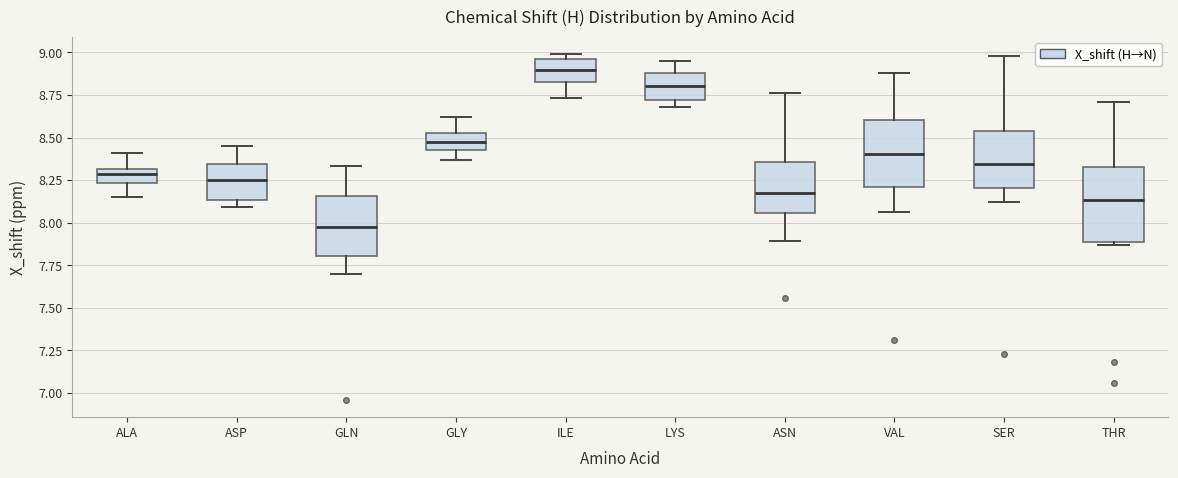

Reading left to right, read every box against the y-axis: the position of its median line, the range the box covers, and the ends of its whiskers. The values are not printed on the chart, so give them approximately, as read against the axis.

ALA: median 8.30 (inside the box), box 8.25 to 8.30, whiskers 8.15 to 8.40
ASP: median 8.25, box 8.15 to 8.35, whiskers 8.10 to 8.45
GLN: median 8.00, box 7.80 to 8.15, whiskers 7.70 to 8.35
GLY: median 8.50, box 8.45 to 8.55, whiskers 8.35 to 8.60
ILE: median 8.90, box 8.85 to 8.95, whiskers 8.75 to 9.00
LYS: median 8.80, box 8.70 to 8.90, whiskers 8.70 (just below the box's lower edge) to 8.95
ASN: median 8.20, box 8.05 to 8.35, whiskers 7.90 to 8.75
VAL: median 8.40, box 8.20 to 8.60, whiskers 8.05 to 8.90
SER: median 8.35, box 8.20 to 8.55, whiskers 8.10 to 9.00
THR: median 8.15, box 7.90 to 8.35, whiskers 7.85 to 8.70